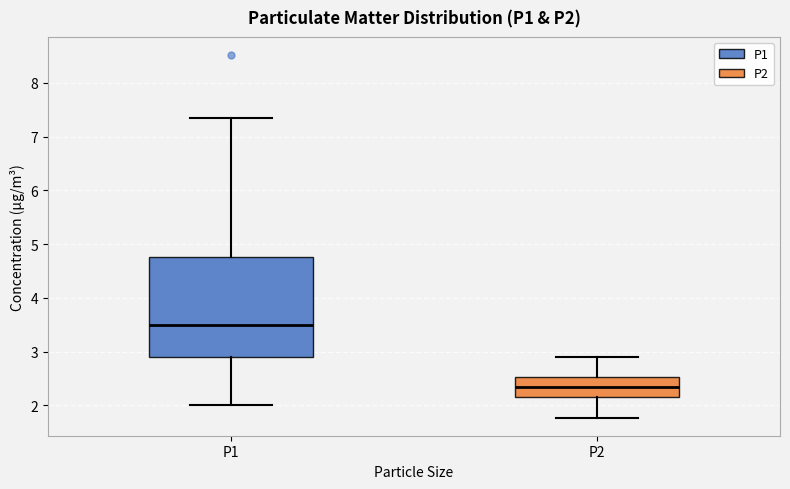

Comparing the boxes themselves (not the whiskers), which one is the tallest?

P1